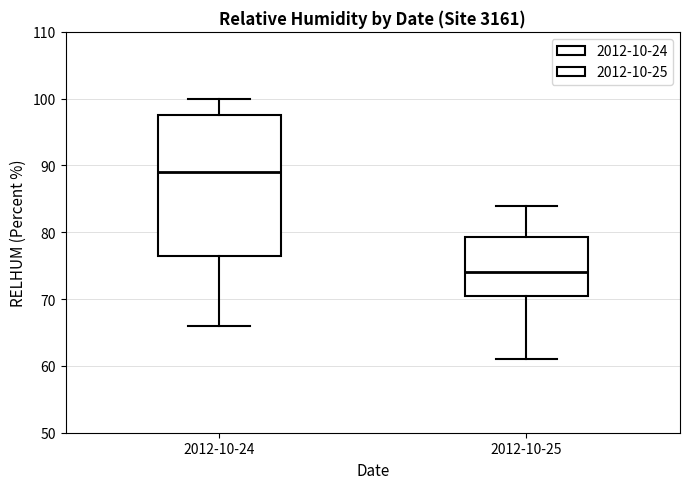

Where is the lower edge of the box for 2012-10-24 on the y-axis? The values are not printed on the chart, so give them approximately, as read against the axis.

77